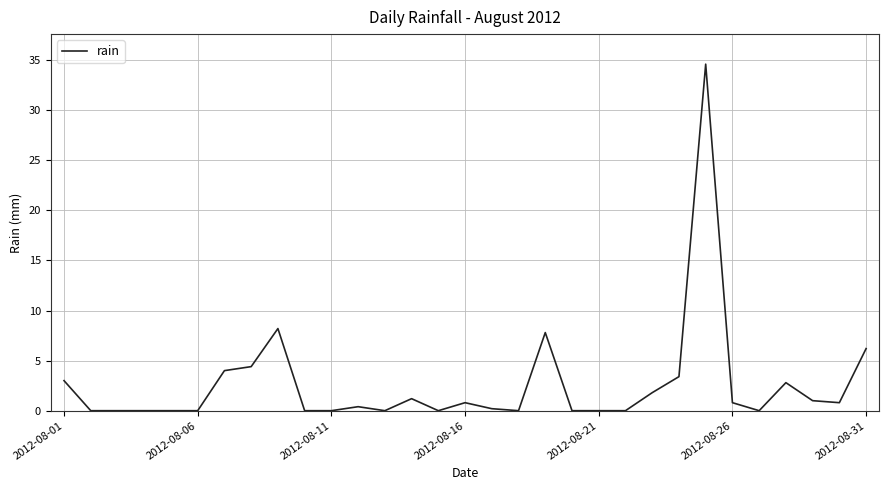

What is the maximum value shown in the chart?

34.6